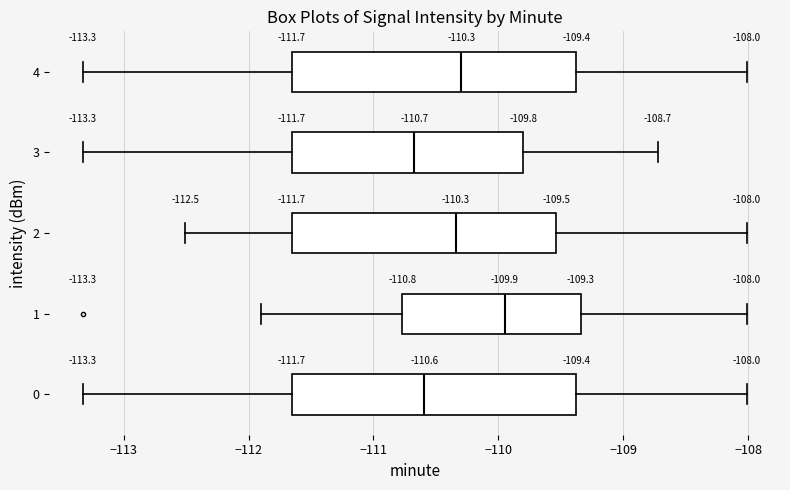

Which box's median line is the furthest to the right?

1